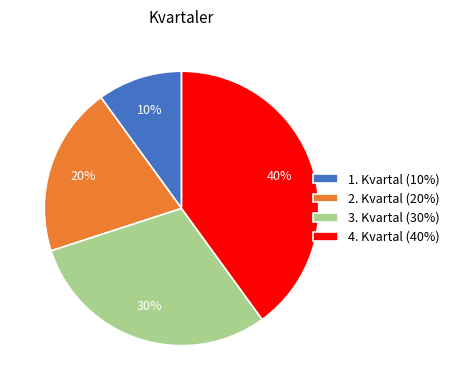

How many slices are in this pie chart?

4